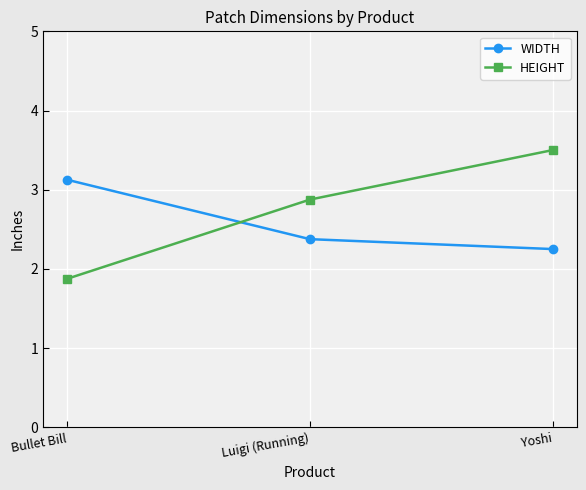

Between Luigi (Running) and Yoshi, which series saw the biggest shift?

HEIGHT